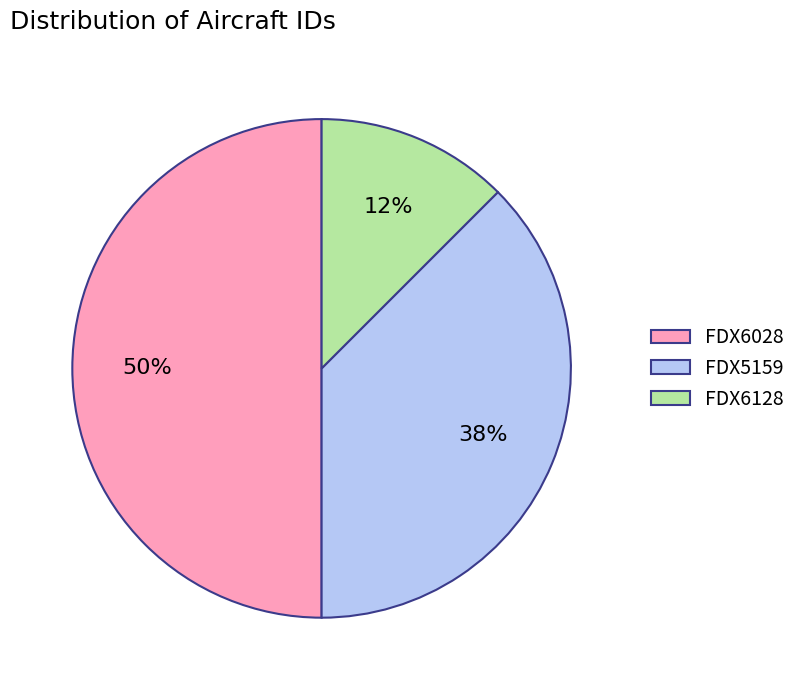

Count the number of slices in the pie.

3